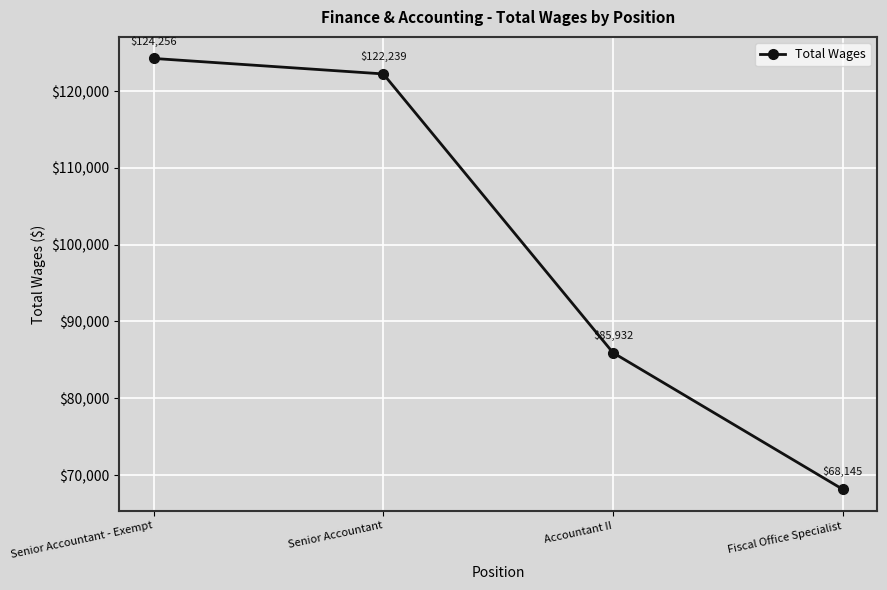

Is it true that the value at Senior Accountant is 122239?

True